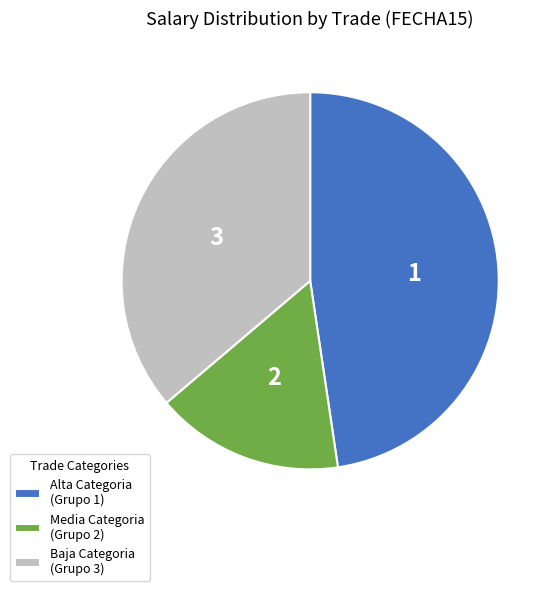

The Alta Categoria (Grupo 1) slice represents 38% of the pie. True or false?

False